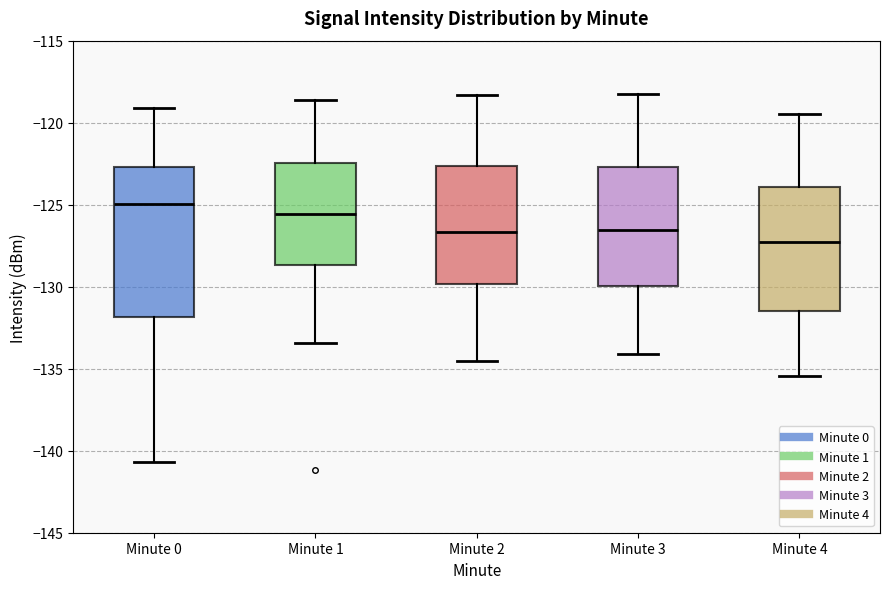

Where is the lower edge of the box for Minute 3 on the y-axis? The values are not printed on the chart, so give them approximately, as read against the axis.

-130.0